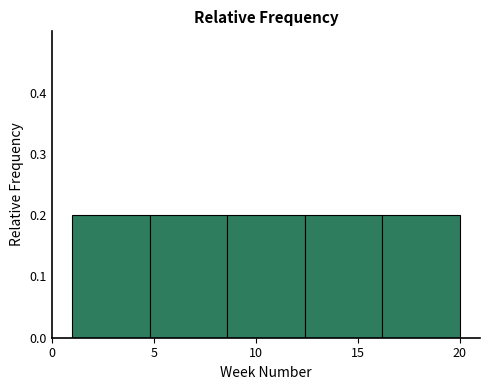

What is the height of the bar covering 16.2 to 20.0 on the x-axis? Neither the bar edges nor the heights are printed on the chart, so give them approximately, as read against the axes.

0.2